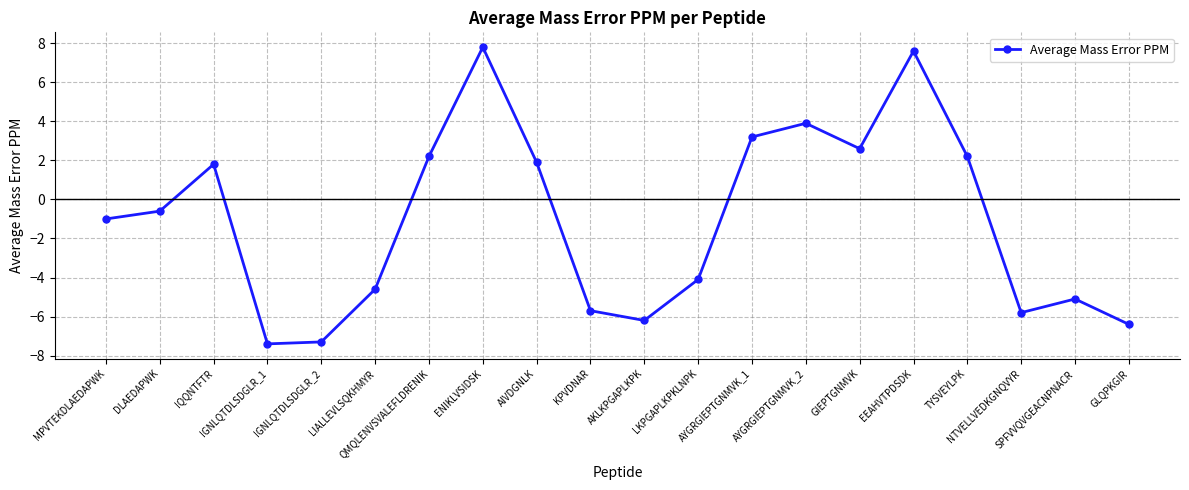

What is the label of the 12th point from the left?

LKPGAPLKPKLNPK